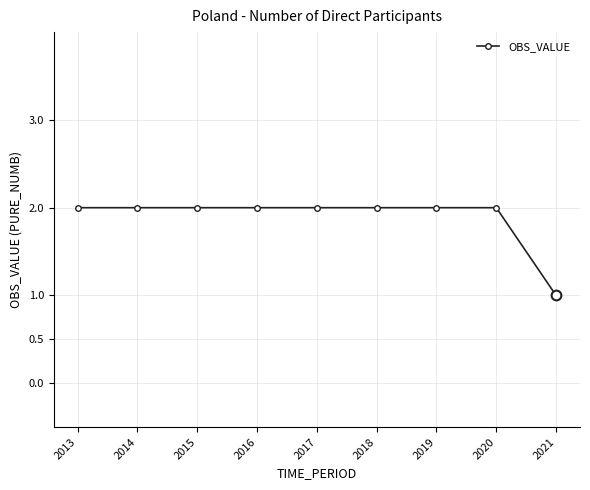

Reading right to left, list all the values displayed in this chart.

2021=1	2020=2	2019=2	2018=2	2017=2	2016=2	2015=2	2014=2	2013=2